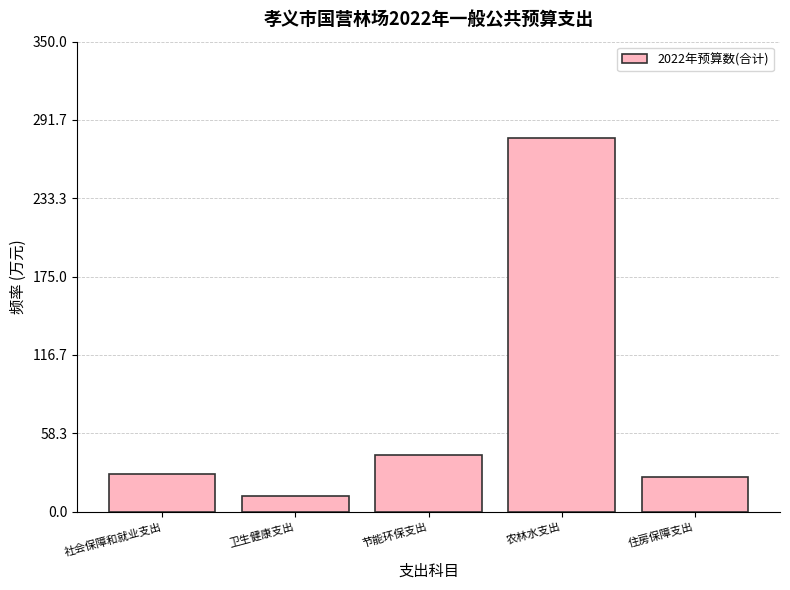

Which label corresponds to the smallest value in the chart?

卫生健康支出